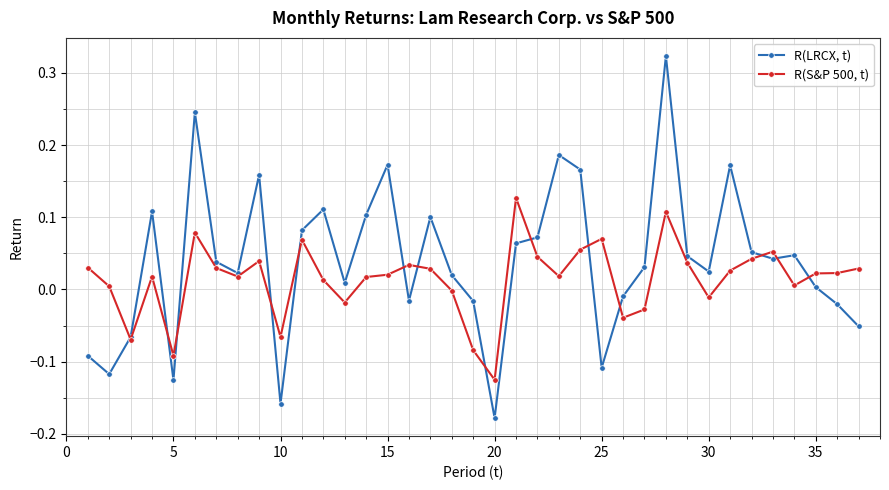

Which series has the largest total across all categories?

R(LRCX, t)